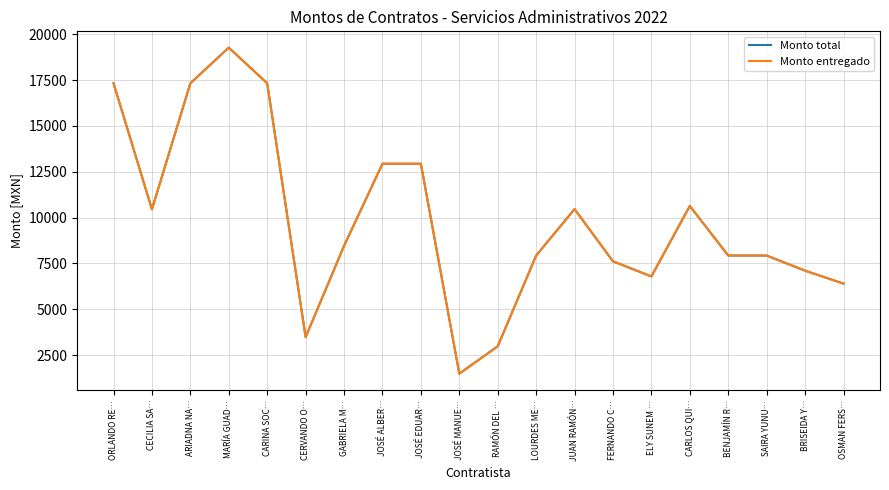

What is the value of the Monto total point at the 10th from the left?

1492.7